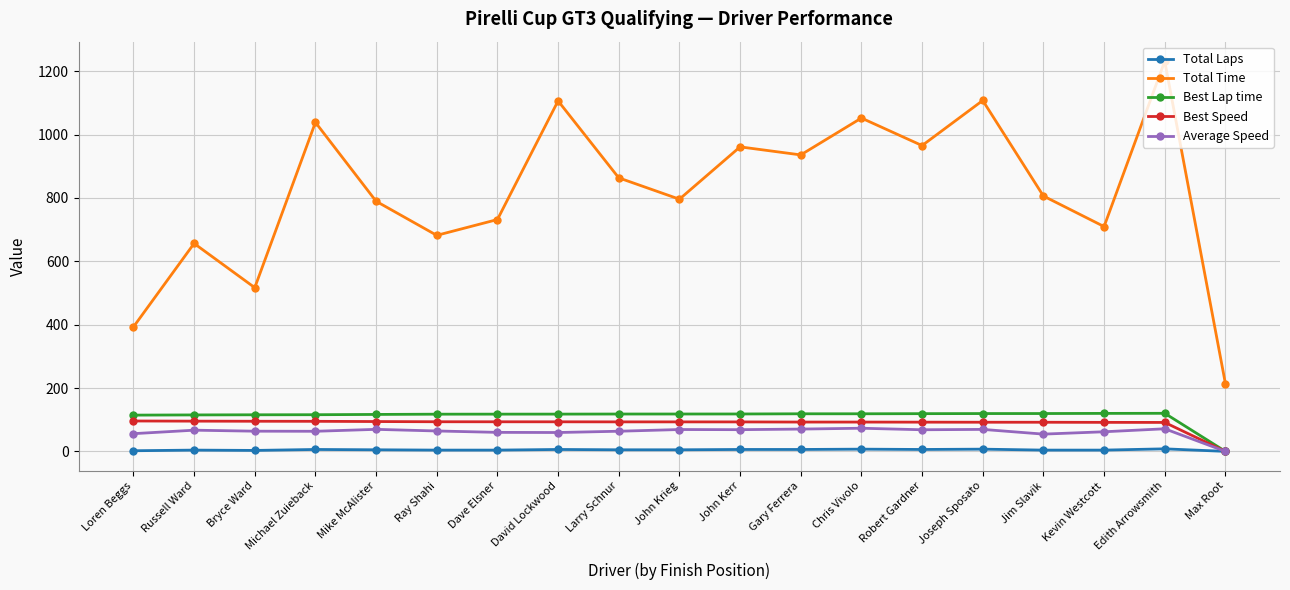

Which series has the largest total across all categories?

Total Time